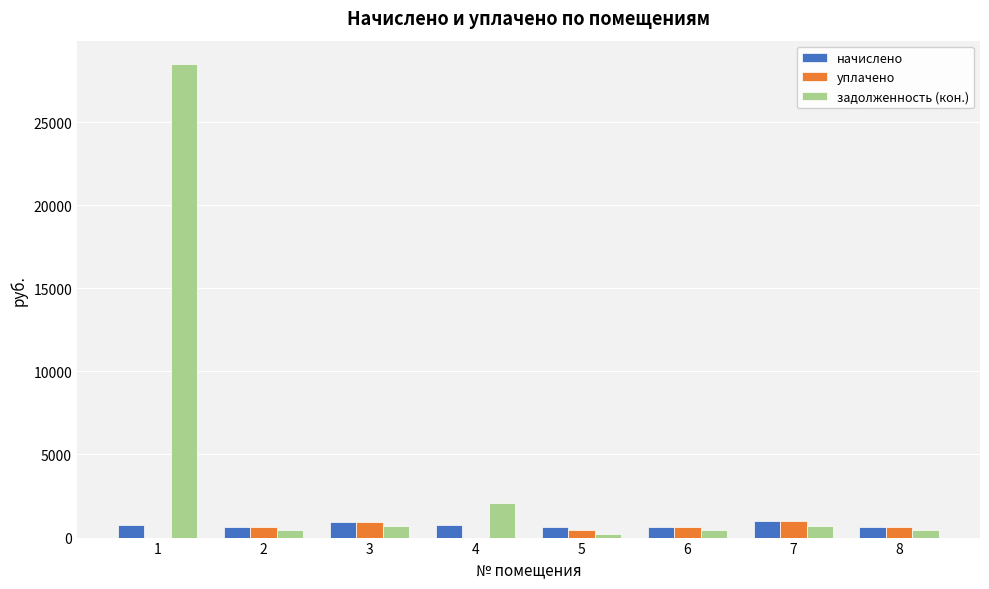

What is the sum of the уплачено values at 6 and 2?

1323.0